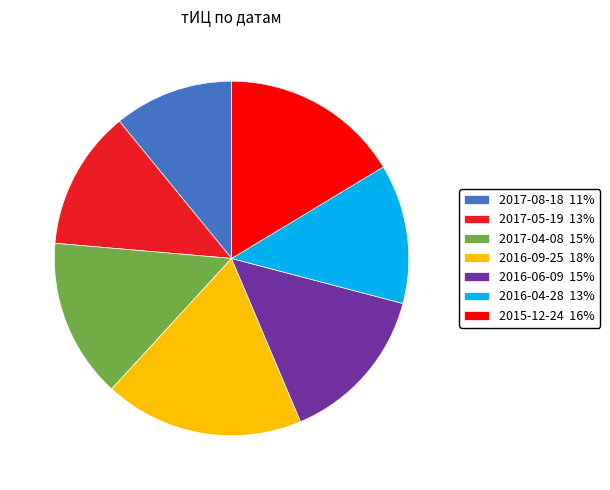

Count the number of slices in the pie.

7